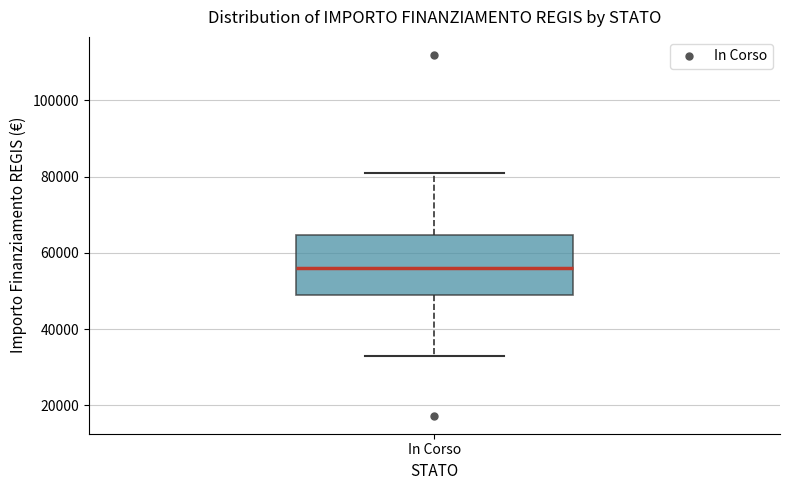

Read this box plot against the y-axis: the position of the median line, the range covered by the box, and the ends of both whiskers. The values are not printed on the chart, so give them approximately, as read against the axis.

median 56000, box 50000 to 64000, whiskers 32000 to 80000